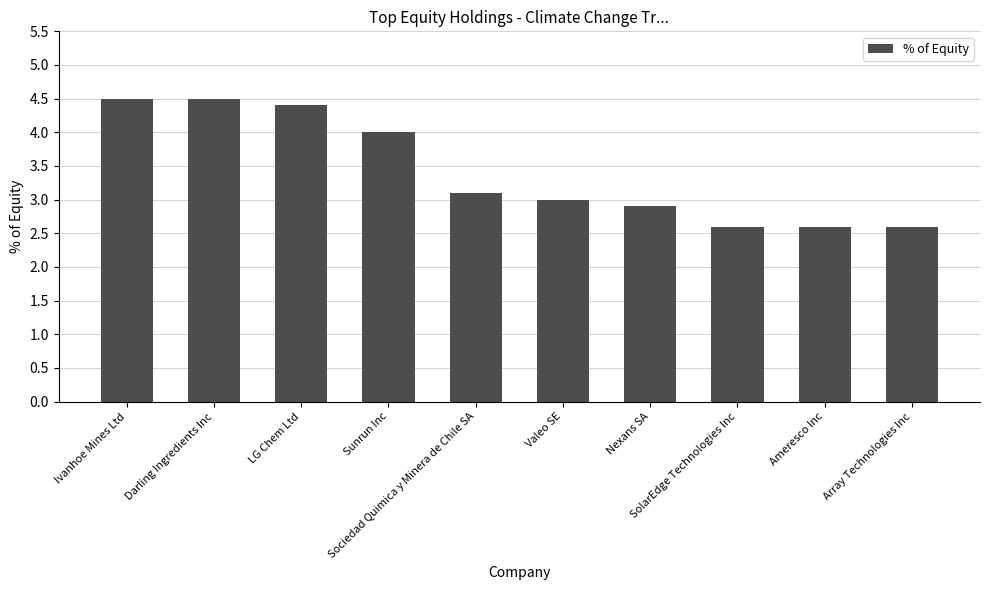

What is the approximate value at Sociedad Quimica y Minera de Chile SA?

3.1